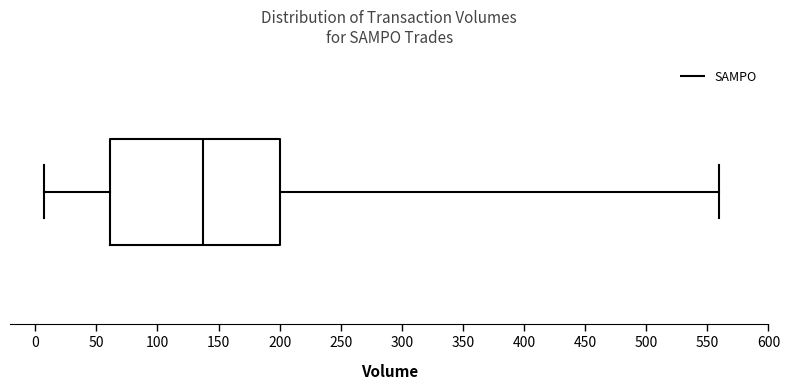

Read this box plot against the x-axis: the position of the median line, the range covered by the box, and the ends of both whiskers. The values are not printed on the chart, so give them approximately, as read against the axis.

median 140, box 60 to 200, whiskers 5 to 560